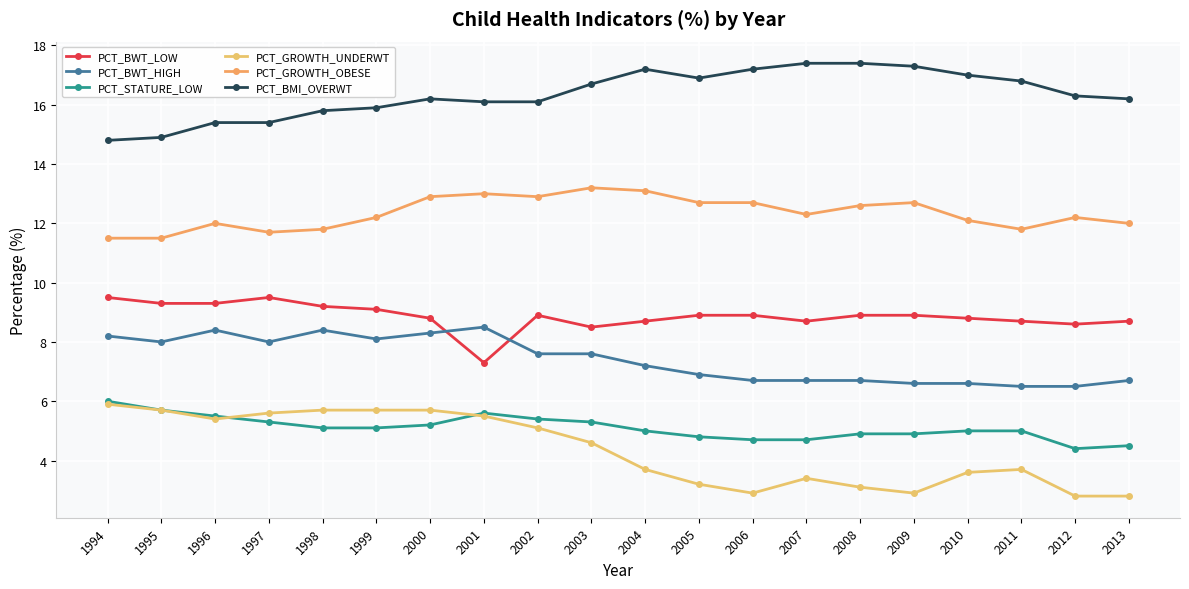

How many categories are shown in the chart?

20